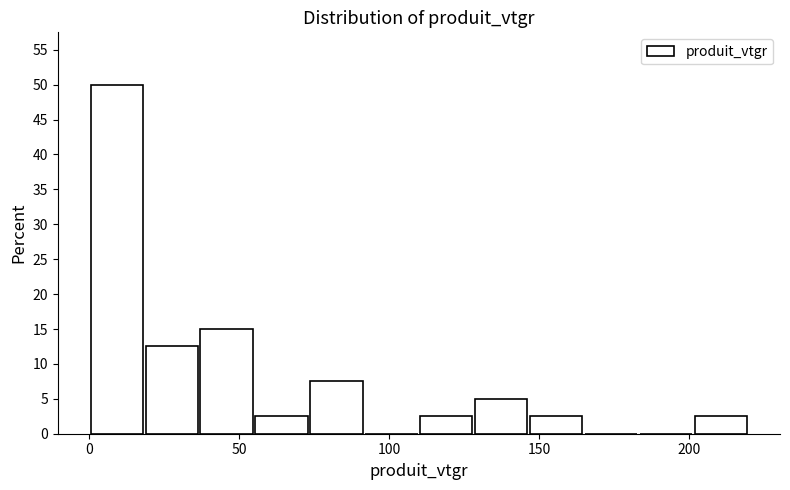

Read against the x-axis, roughly where is the centre of the tallest bar?

10